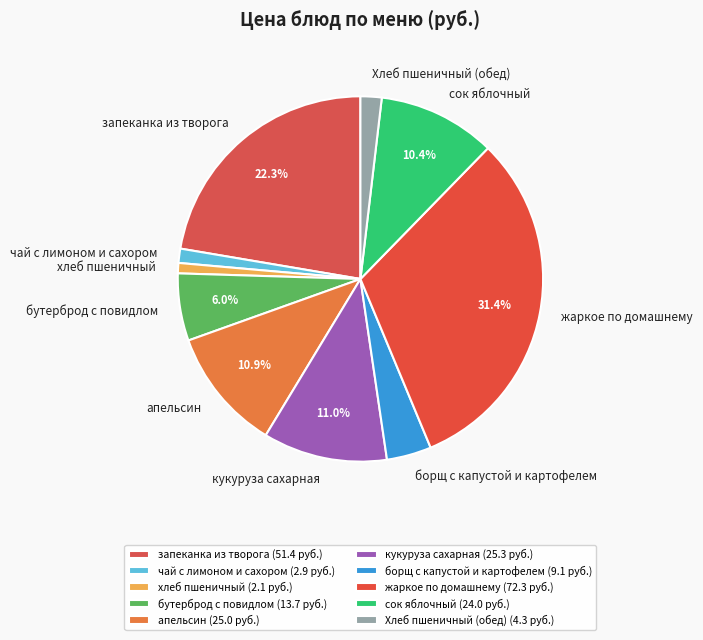

What is the largest slice in the pie chart?

жаркое по домашнему